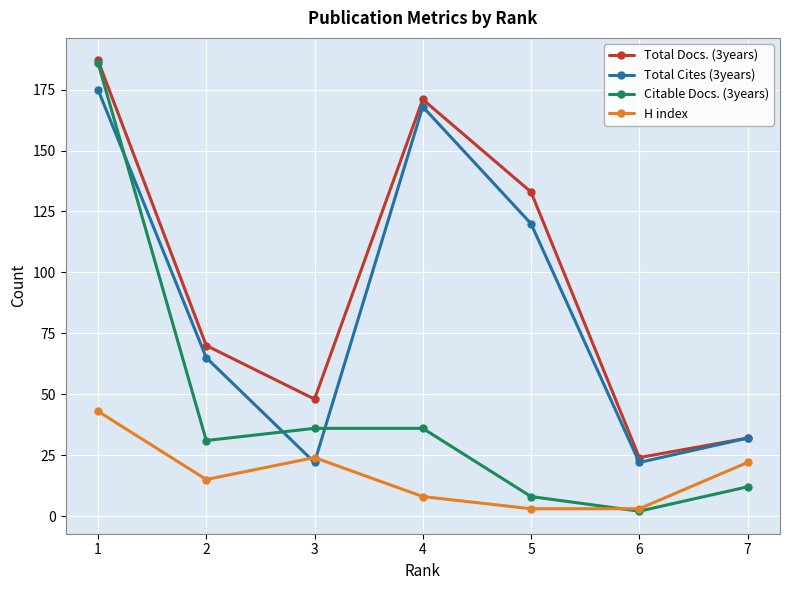

Reading left to right, extract all data points from this chart.

Total Docs. (3years): 187	70	48	171	133	24	32
Total Cites (3years): 175	65	22	168	120	22	32
Citable Docs. (3years): 186	31	36	36	8	2	12
H index: 43	15	24	8	3	3	22